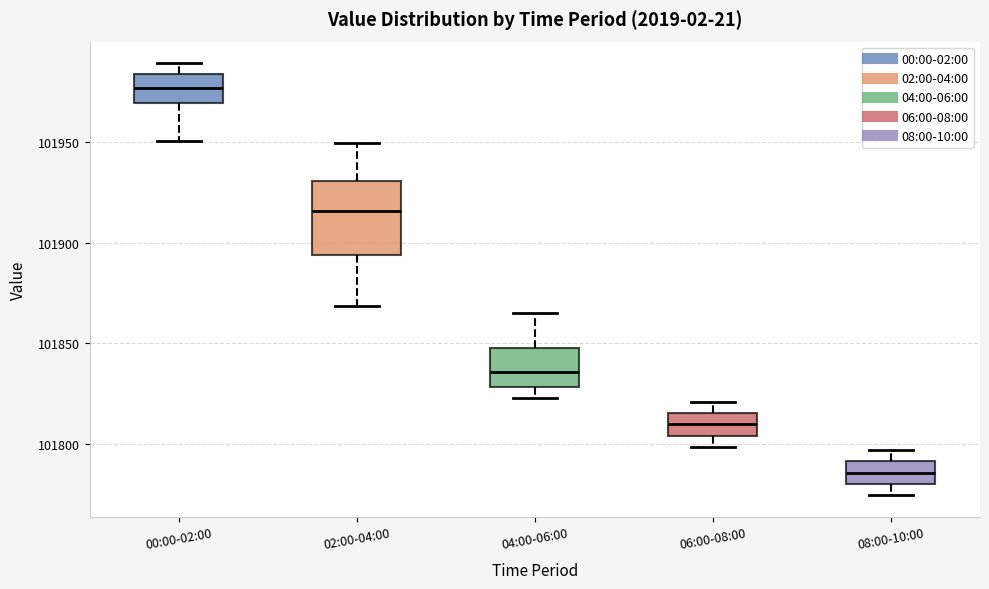

Which box's median line is the lowest?

08:00-10:00